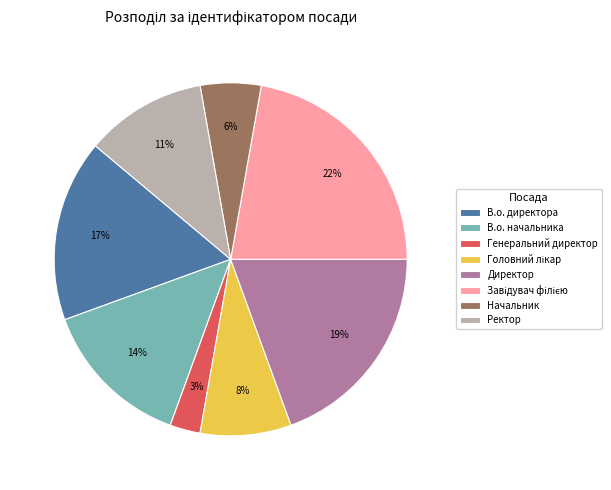

How many segments does this pie chart have?

8